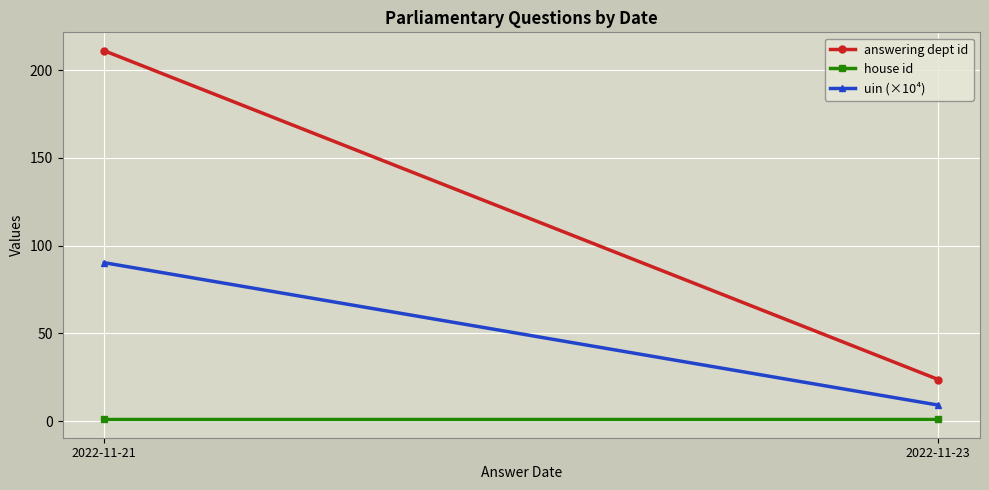

What is the difference between the maximum and minimum values in the uin (×10⁴) series?

81.1